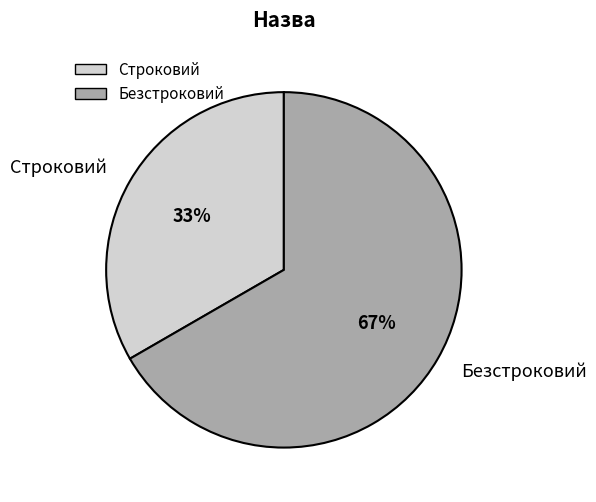

What is the smallest slice in the pie chart?

Строковий